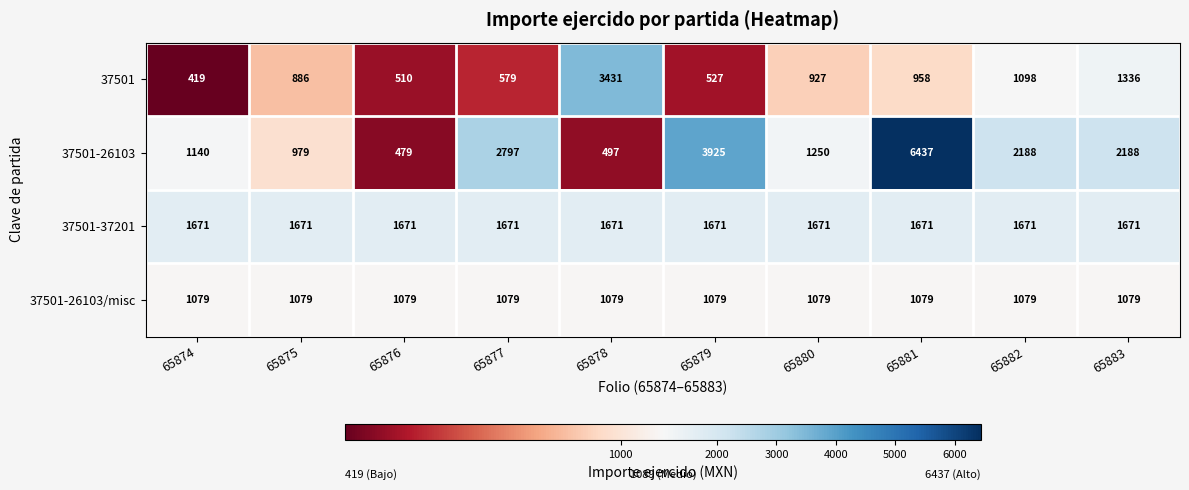

What is the maximum value shown in the chart?

6437